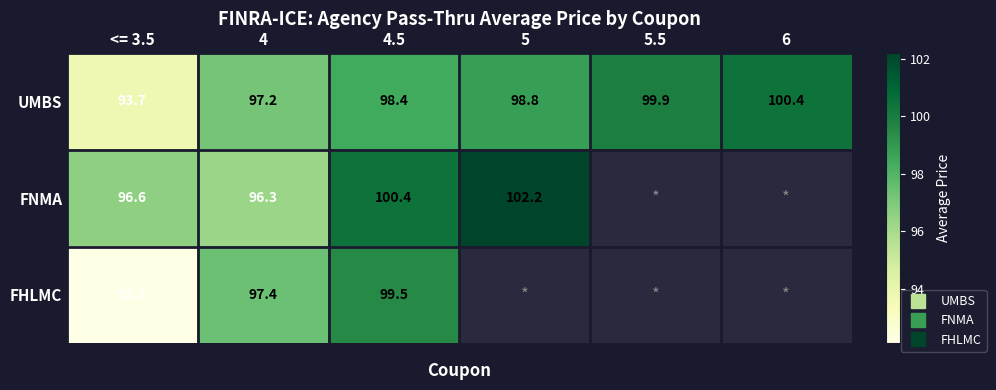

How many data points in UMBS are less than 98?

2